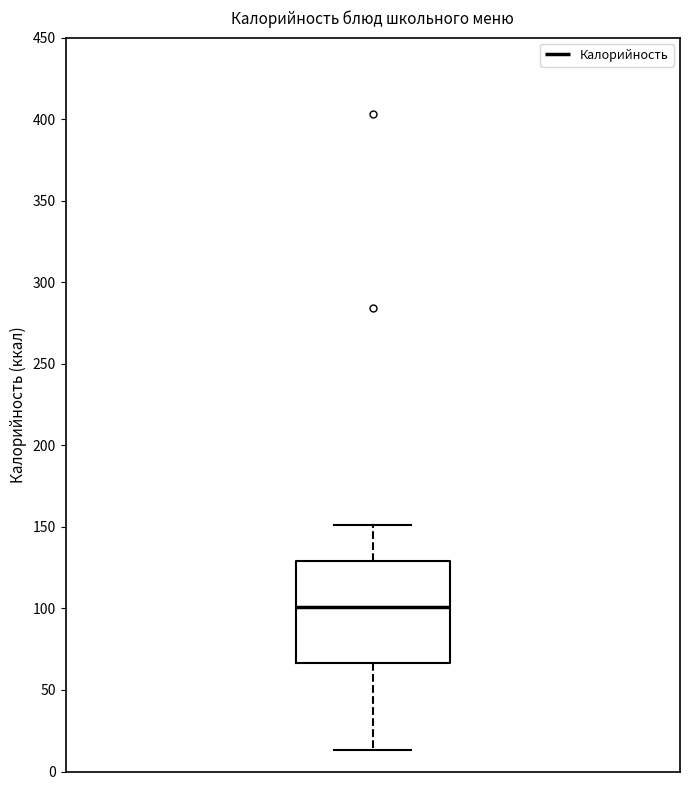

Read this box plot against the y-axis: the position of the median line, the range covered by the box, and the ends of both whiskers. The values are not printed on the chart, so give them approximately, as read against the axis.

median 100, box 65 to 130, whiskers 15 to 150